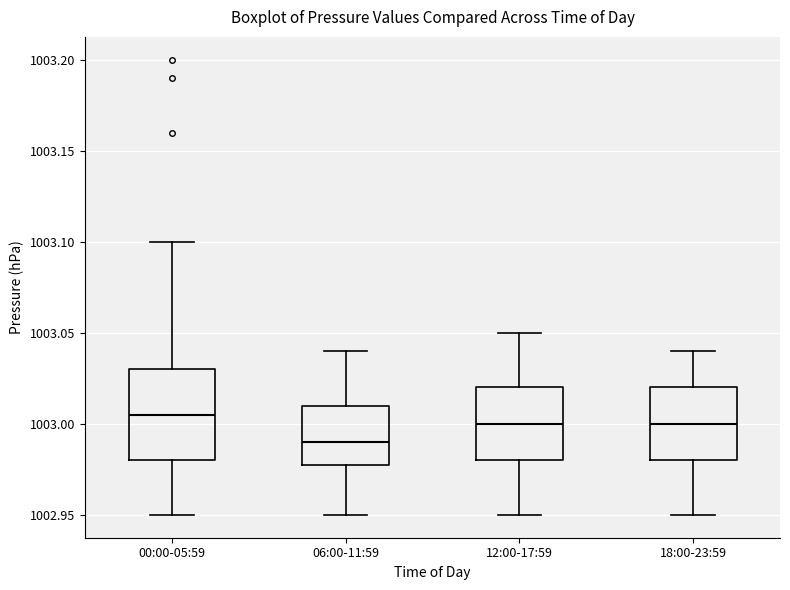

Reading left to right, read every box against the y-axis: the position of its median line, the range the box covers, and the ends of its whiskers. The values are not printed on the chart, so give them approximately, as read against the axis.

00:00-05:59: median 1003.005, box 1002.980 to 1003.030, whiskers 1002.950 to 1003.100
06:00-11:59: median 1002.990, box 1002.980 to 1003.010, whiskers 1002.950 to 1003.040
12:00-17:59: median 1003.000, box 1002.980 to 1003.020, whiskers 1002.950 to 1003.050
18:00-23:59: median 1003.000, box 1002.980 to 1003.020, whiskers 1002.950 to 1003.040